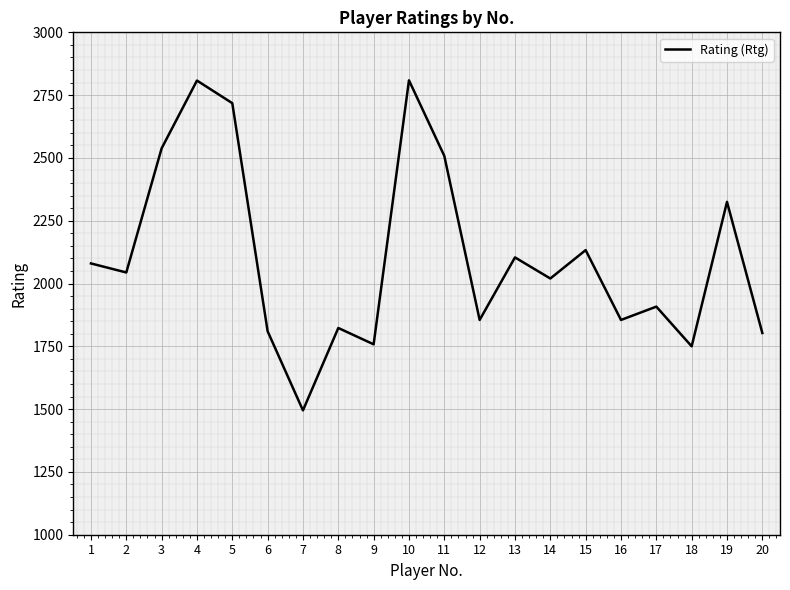

How many lines are shown in the chart?

1